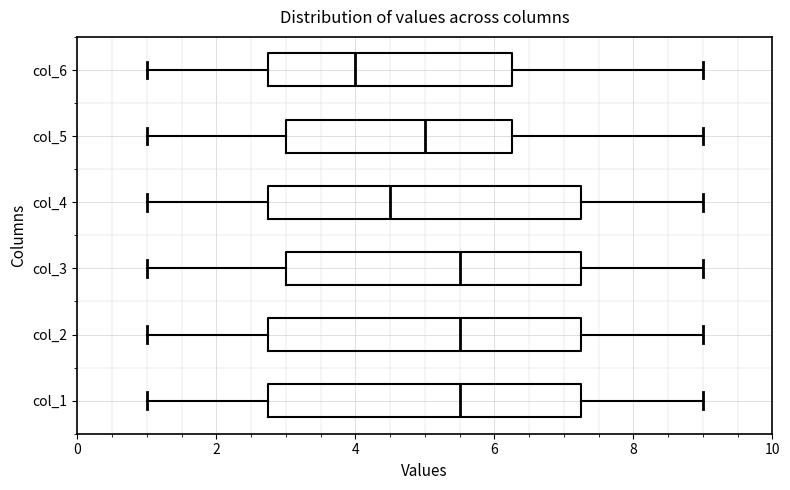

Reading bottom to top, transcribe this box plot: for each box, give where its median line is, the range the box spans, and where its two whiskers end, as read against the x-axis. The values are not printed on the chart, so give them approximately, as read against the axis.

col_1: median 5.6, box 2.8 to 7.2, whiskers 1.0 to 9.0
col_2: median 5.6, box 2.8 to 7.2, whiskers 1.0 to 9.0
col_3: median 5.6, box 3.0 to 7.2, whiskers 1.0 to 9.0
col_4: median 4.6, box 2.8 to 7.2, whiskers 1.0 to 9.0
col_5: median 5.0, box 3.0 to 6.2, whiskers 1.0 to 9.0
col_6: median 4.0, box 2.8 to 6.2, whiskers 1.0 to 9.0